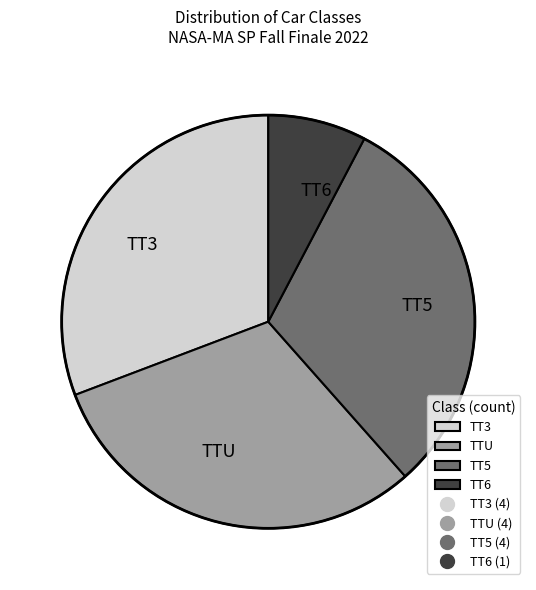

Combined, do TTU and TT6 account for over 50%?

No